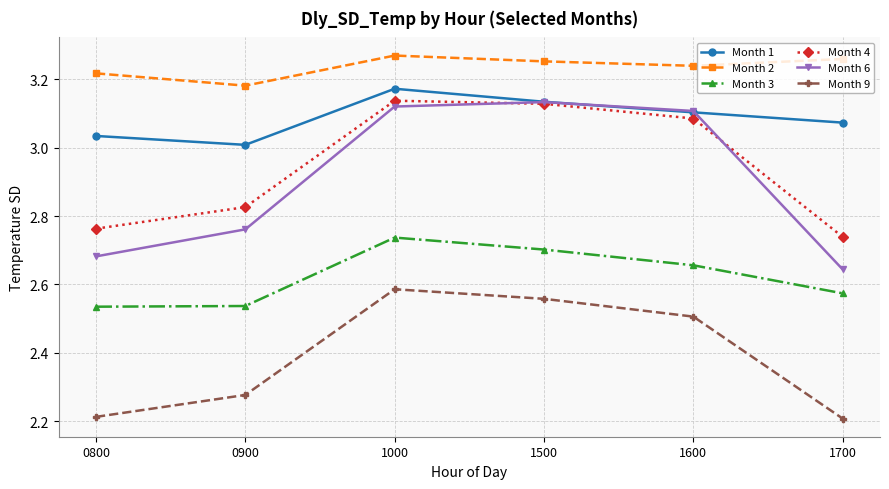

True or false: Month 9 and Month 6 cross at least once.

False